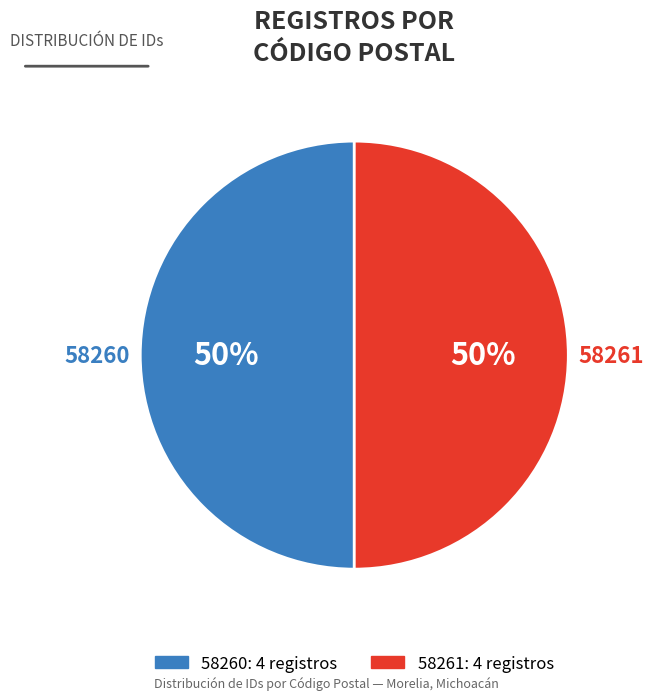

To the nearest percent, what is the average slice percentage?

50%